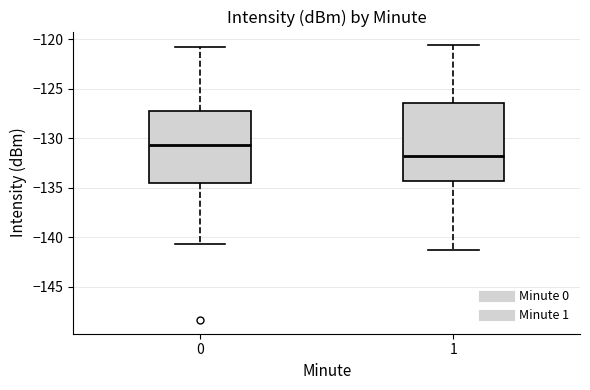

Where is the lower edge of the box at x = 0 on the y-axis? The values are not printed on the chart, so give them approximately, as read against the axis.

-134.5